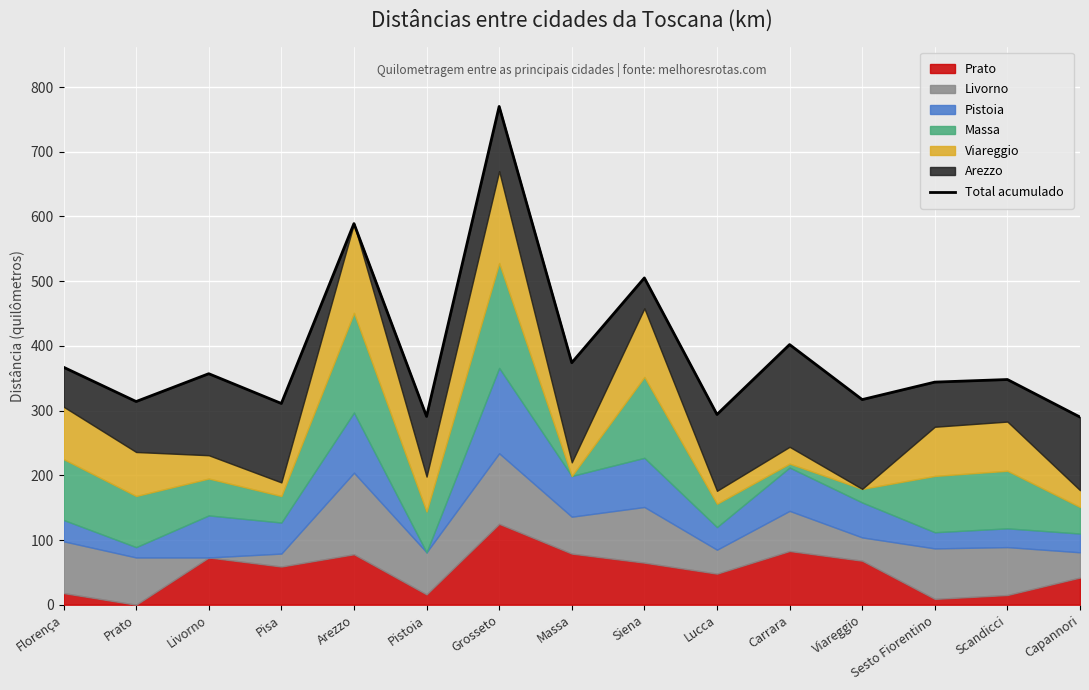

Which label corresponds to the largest value in the chart?

Grosseto